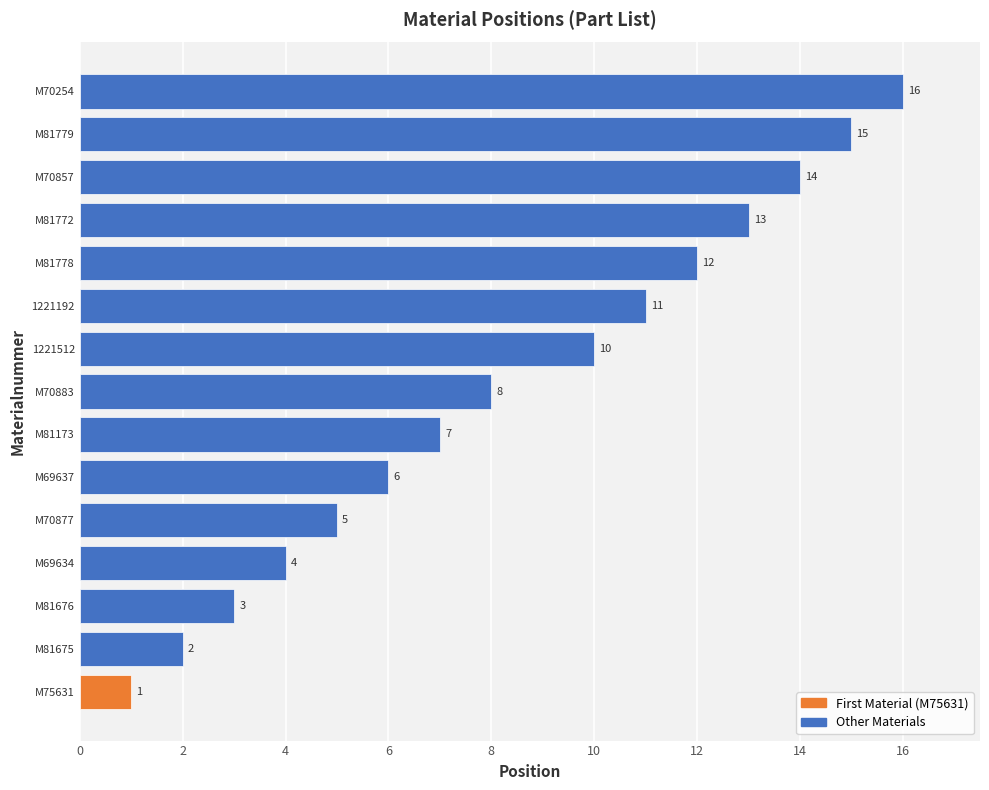

At which label is the value closest to 8?

M70883